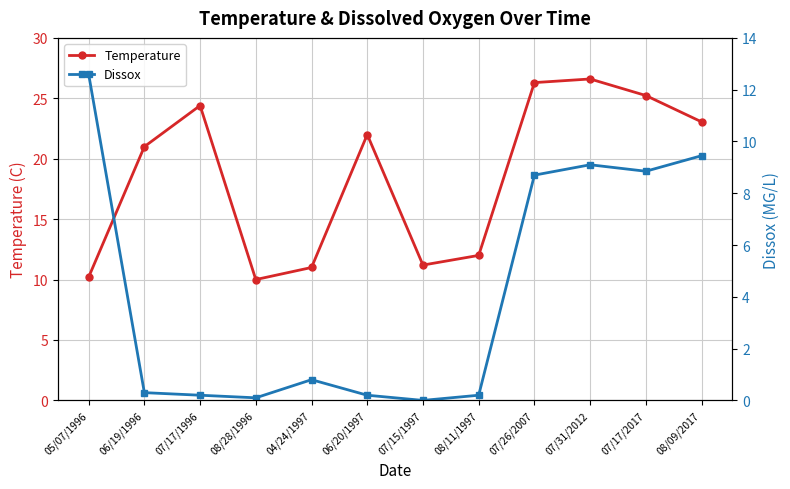

At which label does Temperature reach its peak?

07/31/2012